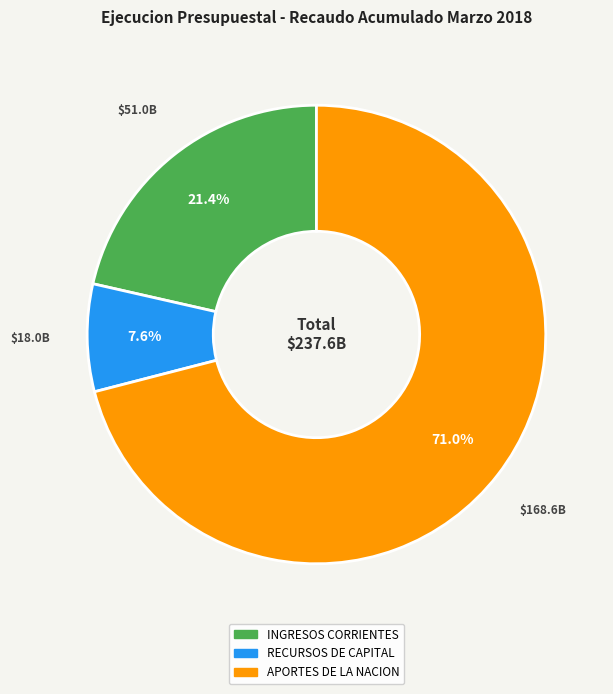

Which has a higher value, RECURSOS DE CAPITAL or APORTES DE LA NACION?

APORTES DE LA NACION